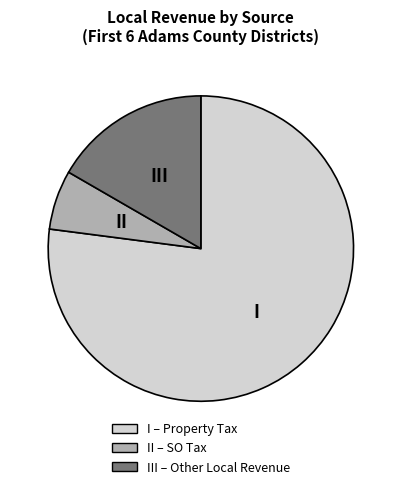

Count the number of slices in the pie.

3